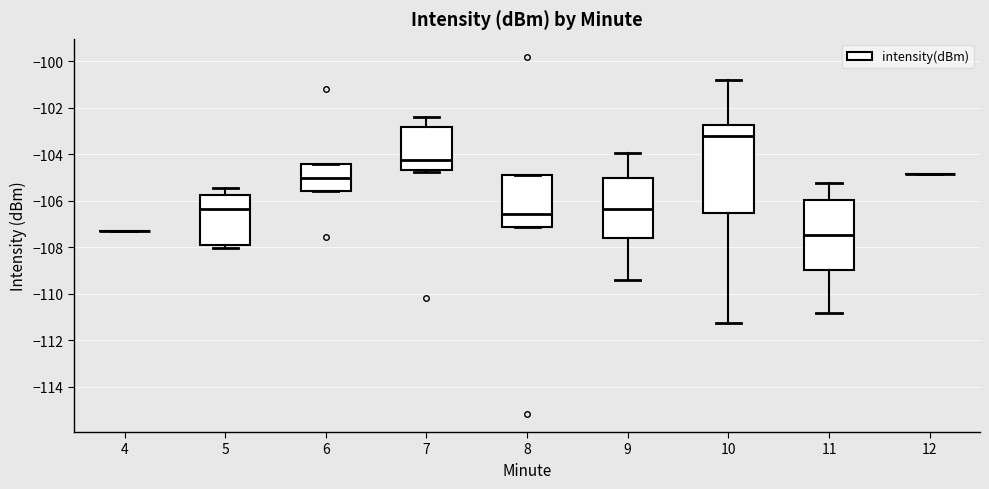

Where does the median line of the box at x = 5 sit on the y-axis? The values are not printed on the chart, so give them approximately, as read against the axis.

-106.4